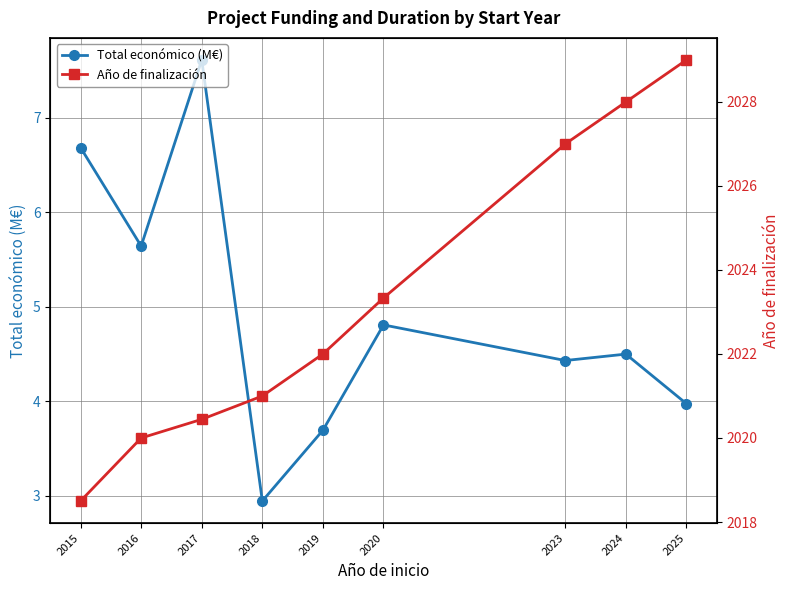

What is the sum of all Año de finalización values?

18209.3